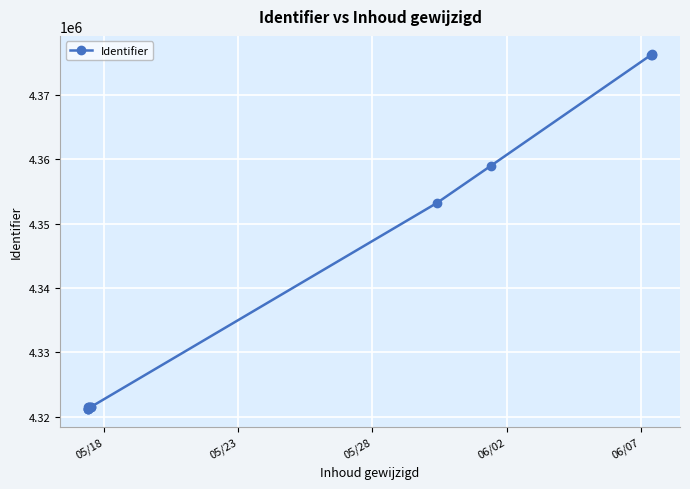

True or false: the data has more than 2 interior local peaks.

False